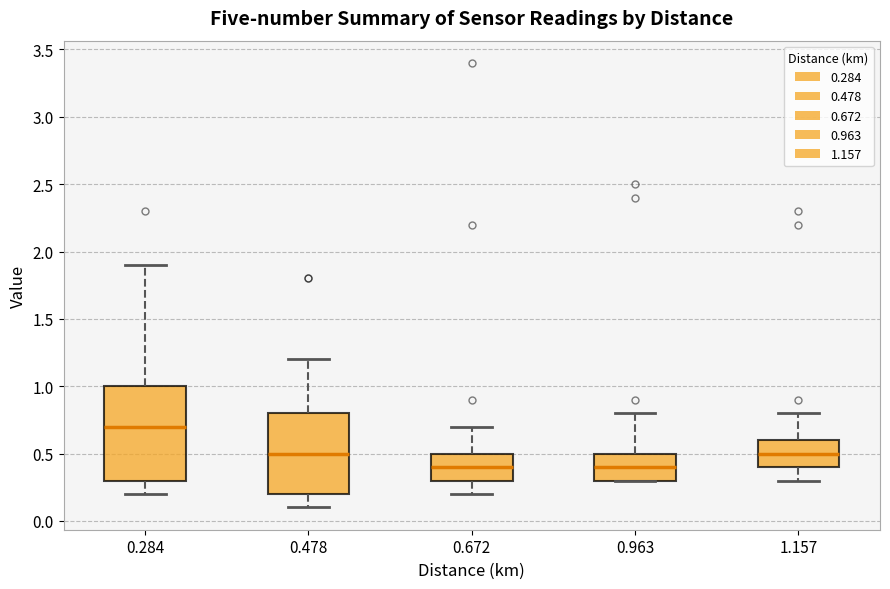

Reading left to right, read every box against the y-axis: the position of its median line, the range the box covers, and the ends of its whiskers. The values are not printed on the chart, so give them approximately, as read against the axis.

0.284: median 0.7, box 0.3 to 1.0, whiskers 0.2 to 1.9
0.478: median 0.5, box 0.2 to 0.8, whiskers 0.1 to 1.2
0.672: median 0.4, box 0.3 to 0.5, whiskers 0.2 to 0.7
0.963: median 0.4, box 0.3 to 0.5, whiskers 0.3 to 0.8
1.157: median 0.5, box 0.4 to 0.6, whiskers 0.3 to 0.8